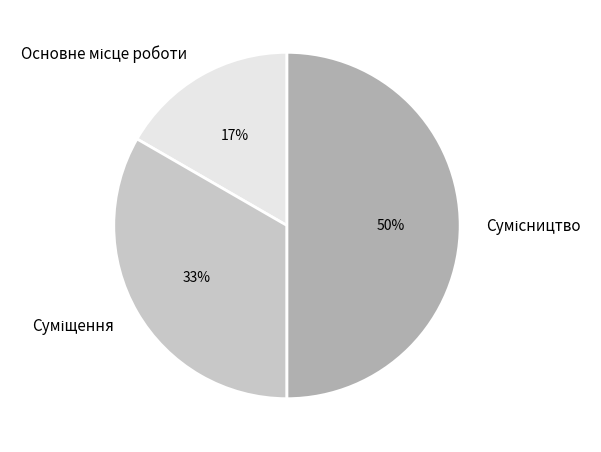

To the nearest percent, what is the difference between the largest and smallest slice percentages?

33%